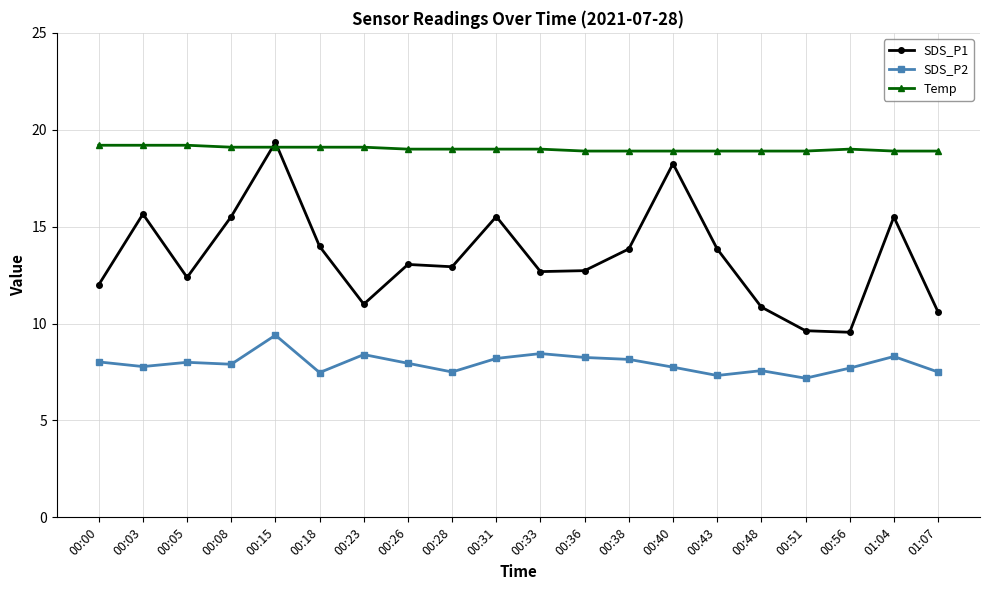

What is the sum of the SDS_P2 values at 00:48 and 00:28?

15.1